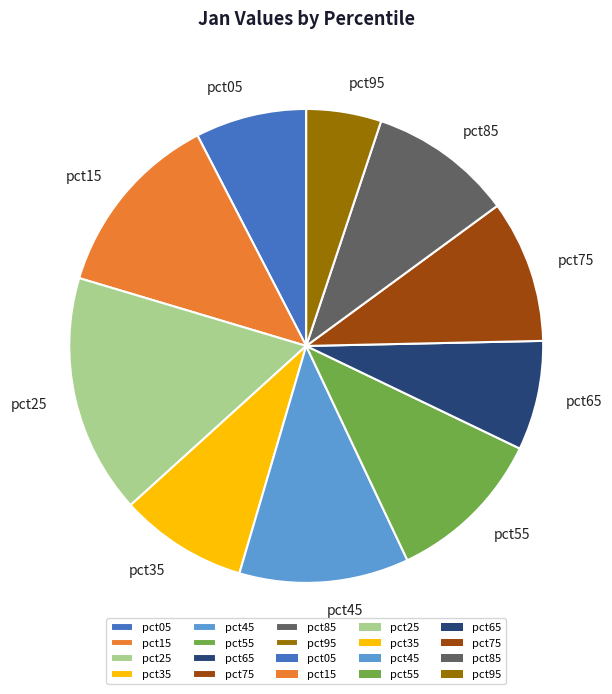

The pct55 slice represents 17% of the pie. True or false?

False